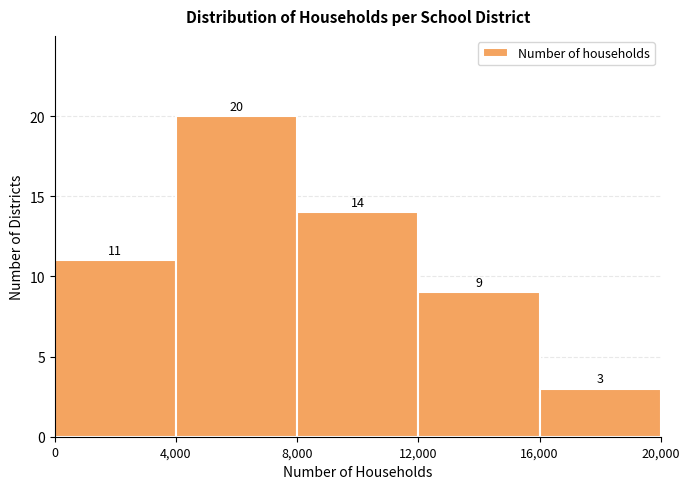

Reading left to right, list every bar in this chart as the range it spans on the x-axis followed by its height.

0 to 4,000: 11
4,000 to 8,000: 20
8,000 to 12,000: 14
12,000 to 16,000: 9
16,000 to 20,000: 3